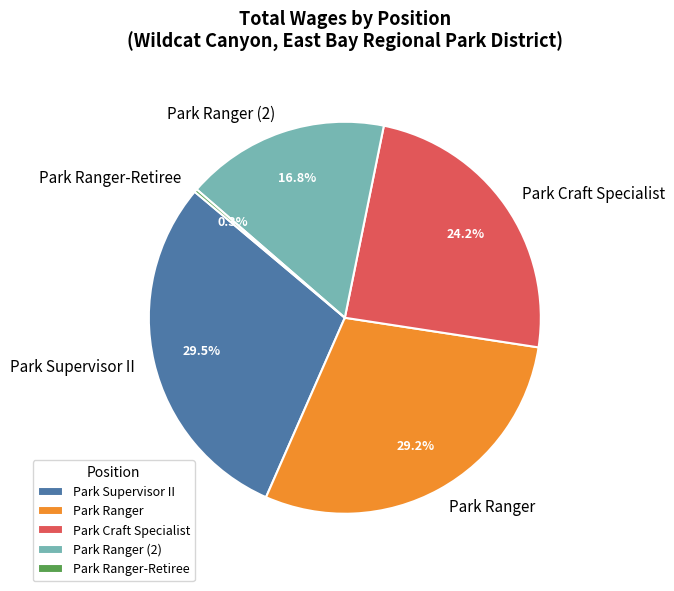

What percentage is NOT represented by Park Ranger?

70.8%